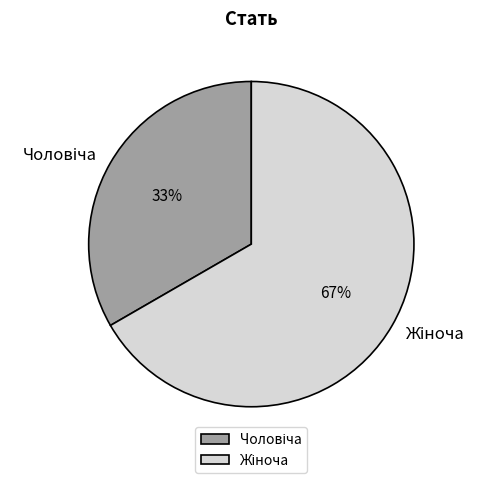

To the nearest percent, what is the average slice percentage?

50%